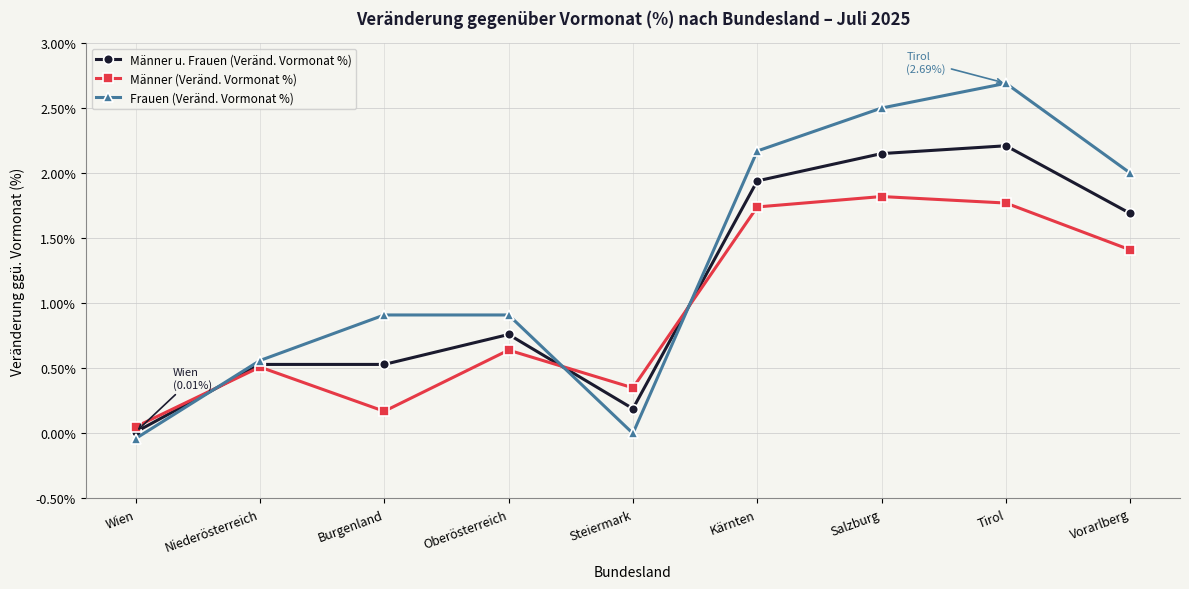

How many intersections are there between Männer u. Frauen (Veränd. Vormonat %) and Männer (Veränd. Vormonat %)?

3